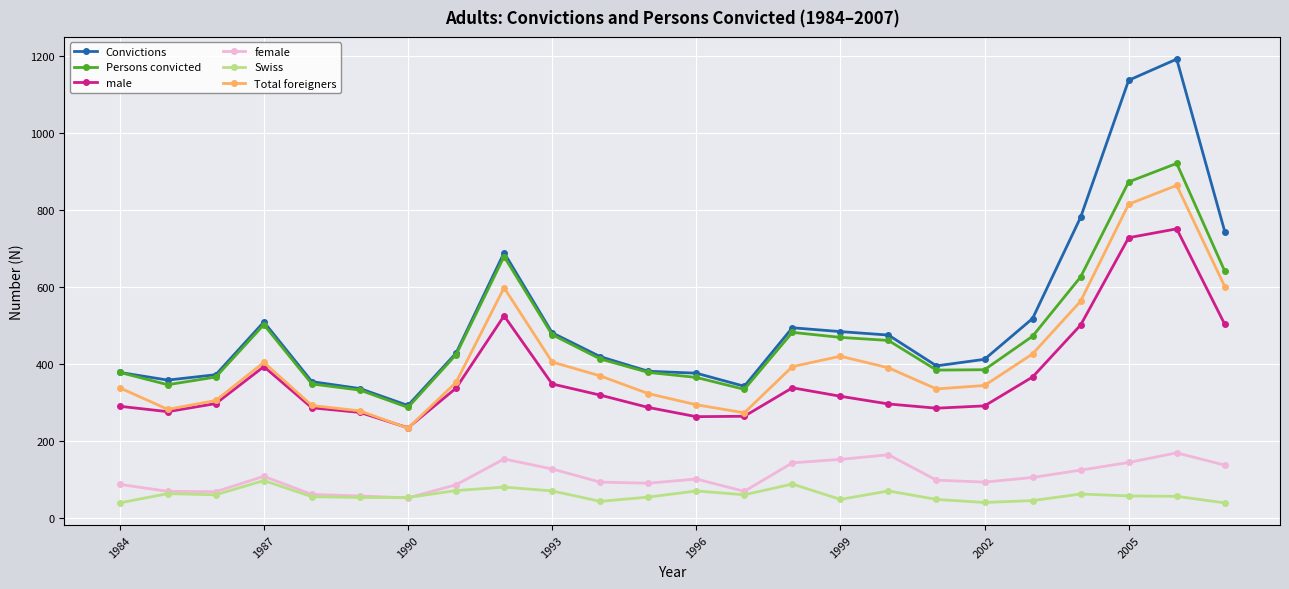

List the series in order of their peak value, lowest first.

Swiss, female, male, Total foreigners, Persons convicted, Convictions